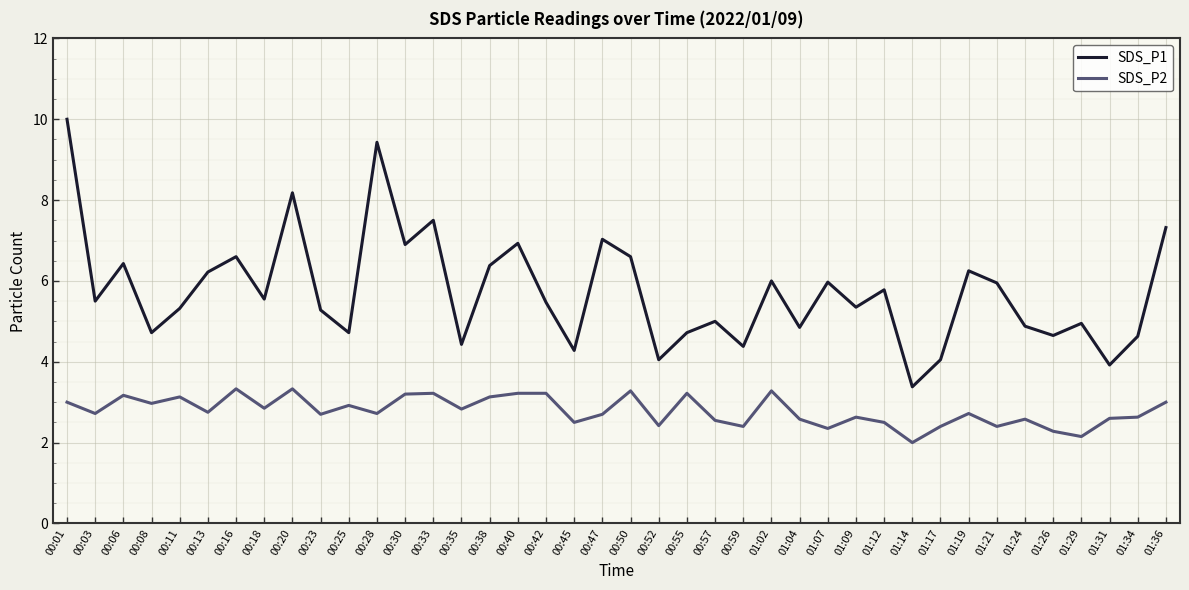

Does the chart display data point markers on the line(s)?

No